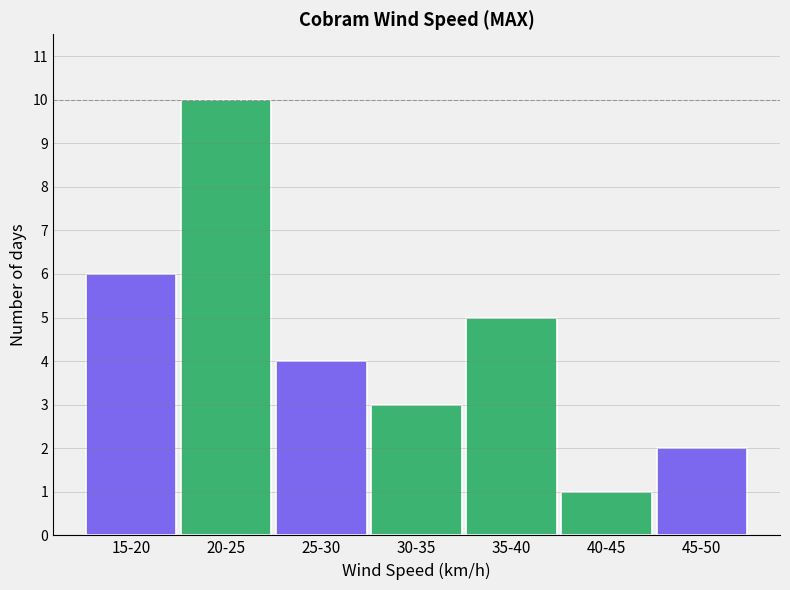

Reading left to right, transcribe all the data shown in this chart.

15-20=6	20-25=10	25-30=4	30-35=3	35-40=5	40-45=1	45-50=2